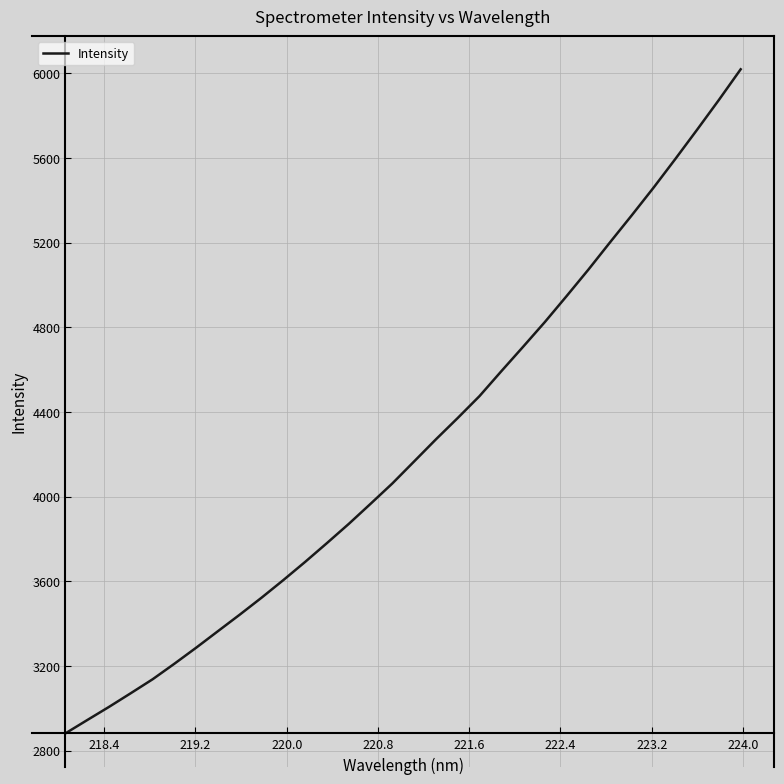

Is this an area chart (filled region under the line)?

No